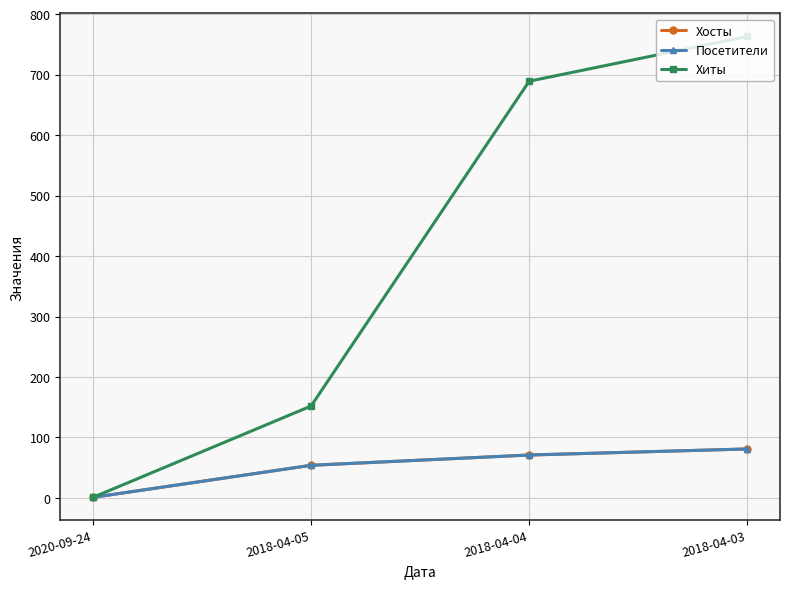

The Хосты series shows 41 at 2018-04-03. True or false?

False